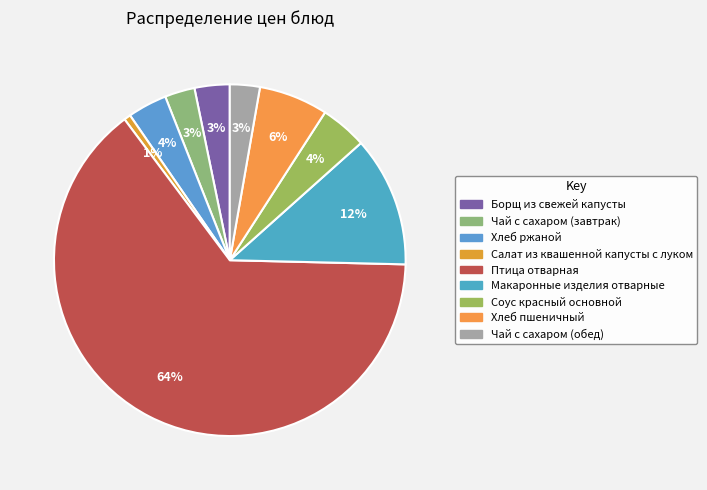

To the nearest percent, what portion does Хлеб ржаной represent?

4%